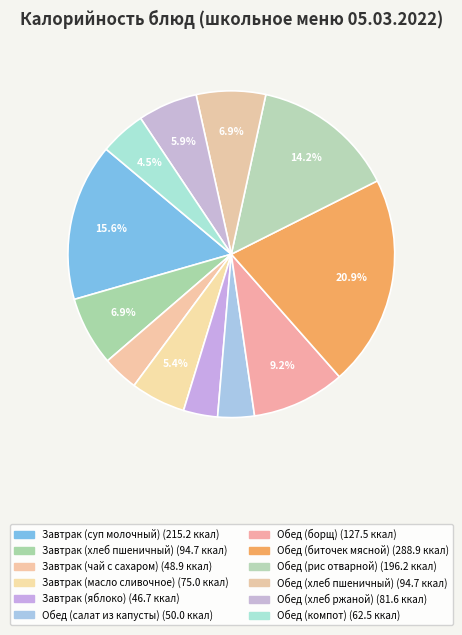

What is the ratio of the value at Завтрак (суп молочный) to the value at Завтрак (хлеб пшеничный)?

2.3